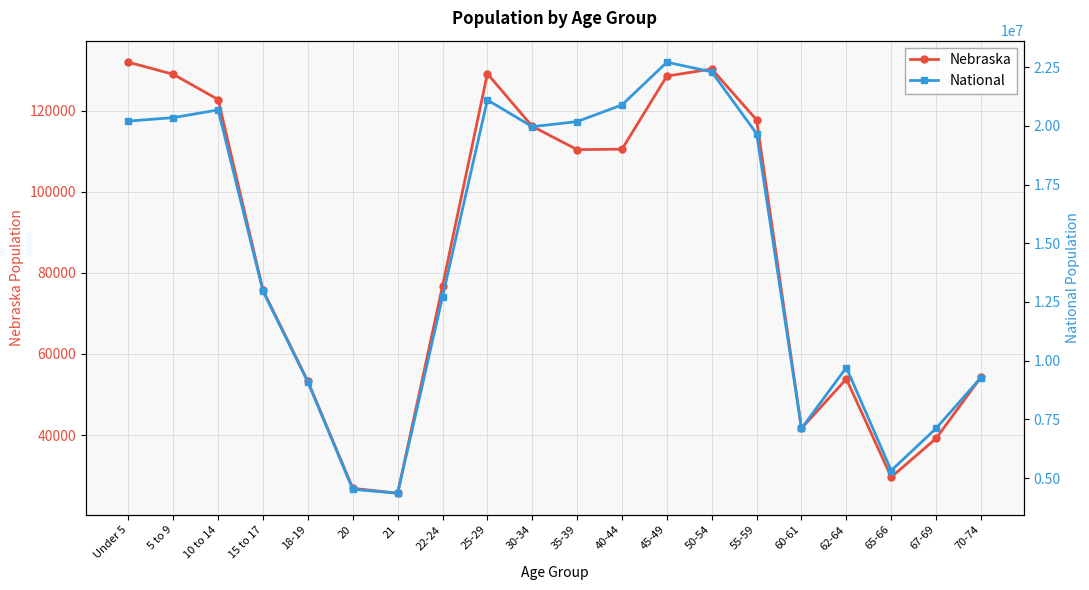

What is the label of the 11th point from the right?

30-34